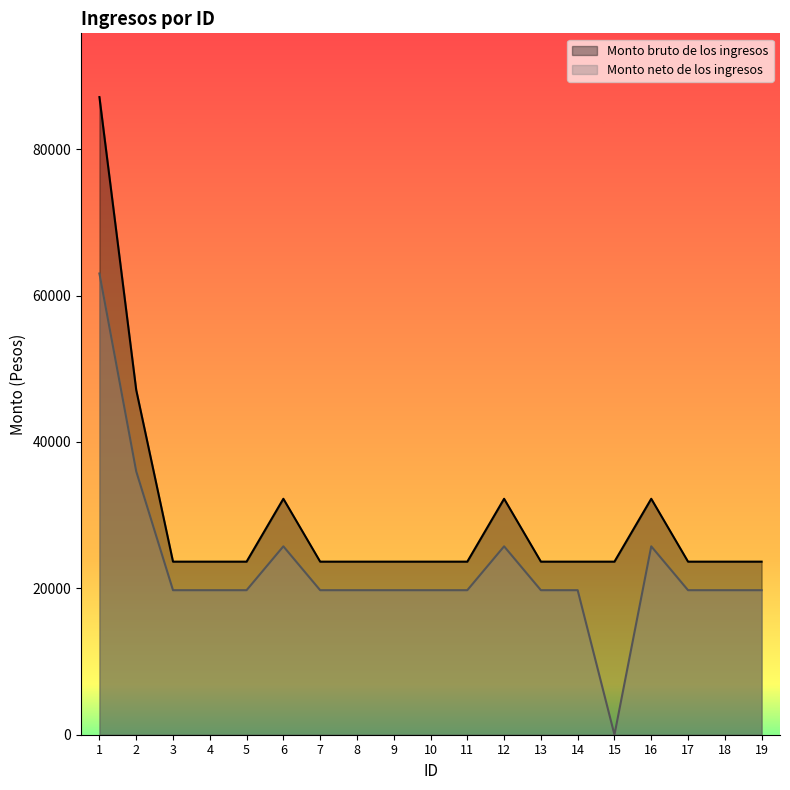

At which category is the sum across all series the highest?

1